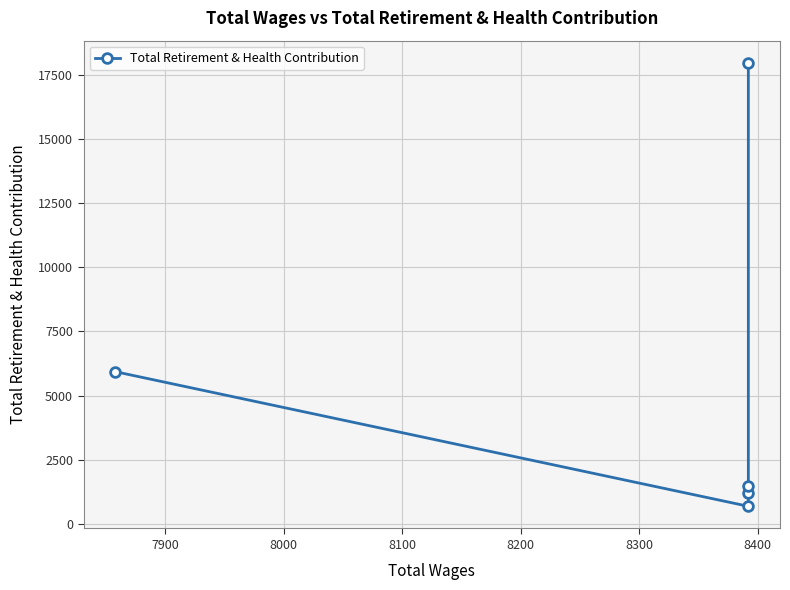

True or false: the data shows 275 at 7900.

False